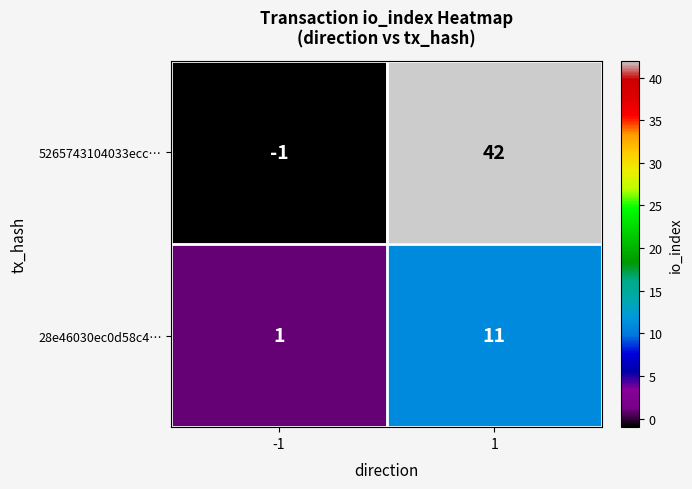

Reading right to left, list all the values displayed in this chart.

5265743104033ecc…: 1=42	-1=-1
28e46030ec0d58c4…: 1=11	-1=1